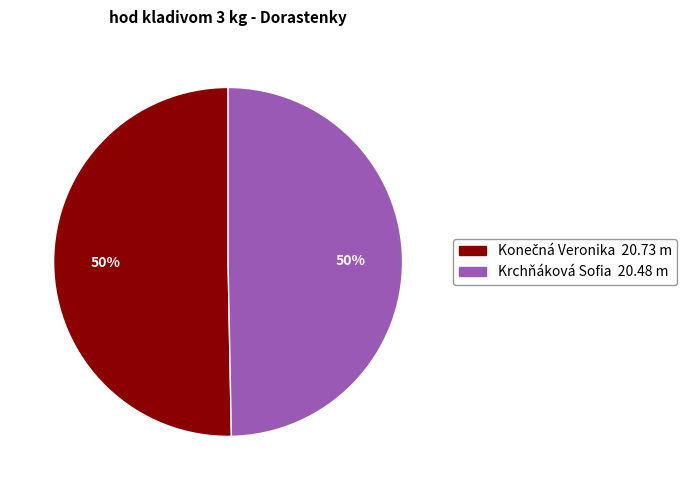

To the nearest percent, what percentage of the pie is Krchňáková Sofia?

50%